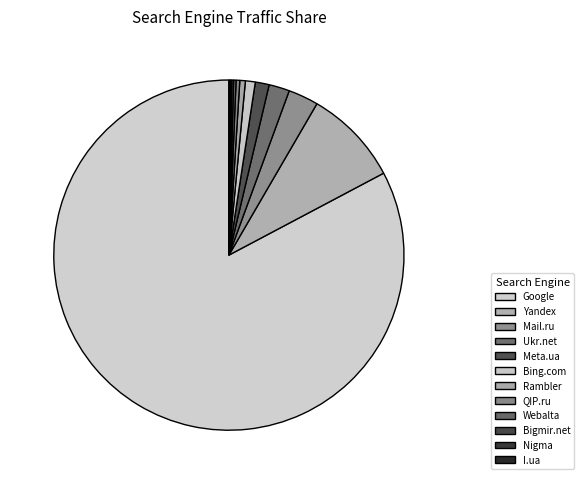

The I.ua slice represents 0% of the pie. True or false?

True